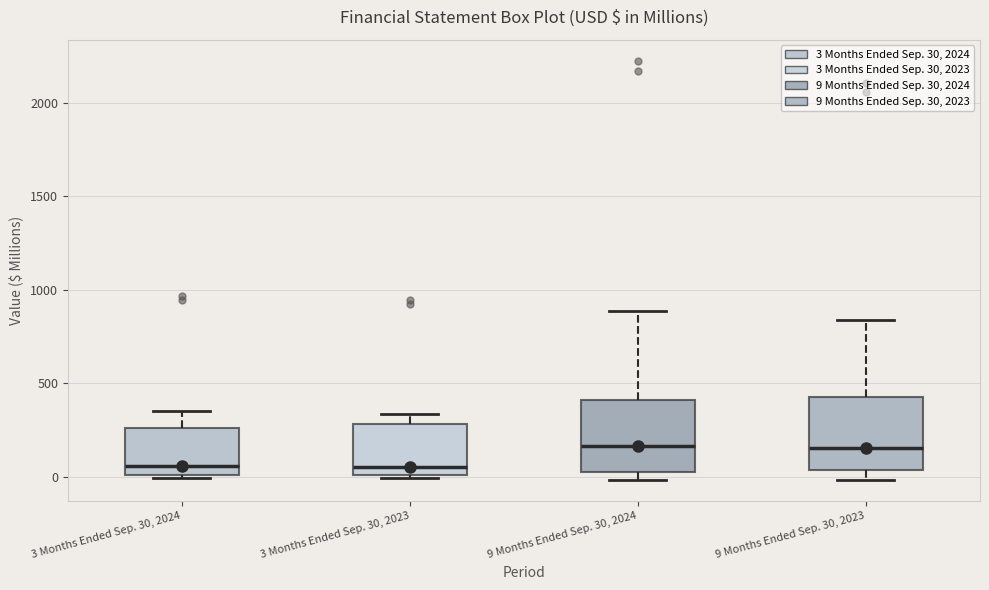

Reading left to right, transcribe this box plot: for each box, give where its median line is, the range the box spans, and where its two whiskers end, as read against the y-axis. The values are not printed on the chart, so give them approximately, as read against the axis.

3 Months Ended Sep. 30, 2024: median 50, box 0 to 250, whiskers 0 to 350
3 Months Ended Sep. 30, 2023: median 50, box 0 to 300, whiskers 0 (just below the box's lower edge) to 350
9 Months Ended Sep. 30, 2024: median 150, box 50 to 400, whiskers 0 to 900
9 Months Ended Sep. 30, 2023: median 150, box 50 to 450, whiskers 0 to 850